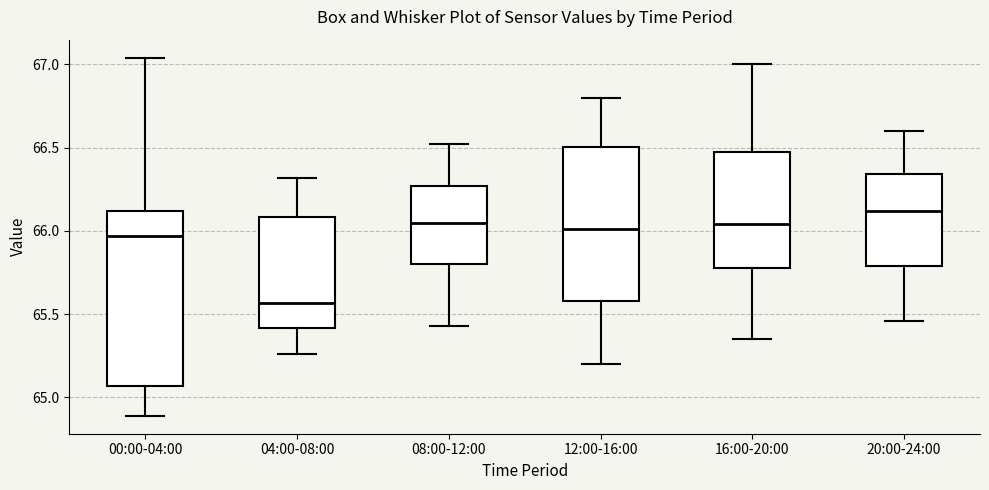

Where is the upper edge of the box for 04:00-08:00 on the y-axis? The values are not printed on the chart, so give them approximately, as read against the axis.

66.10